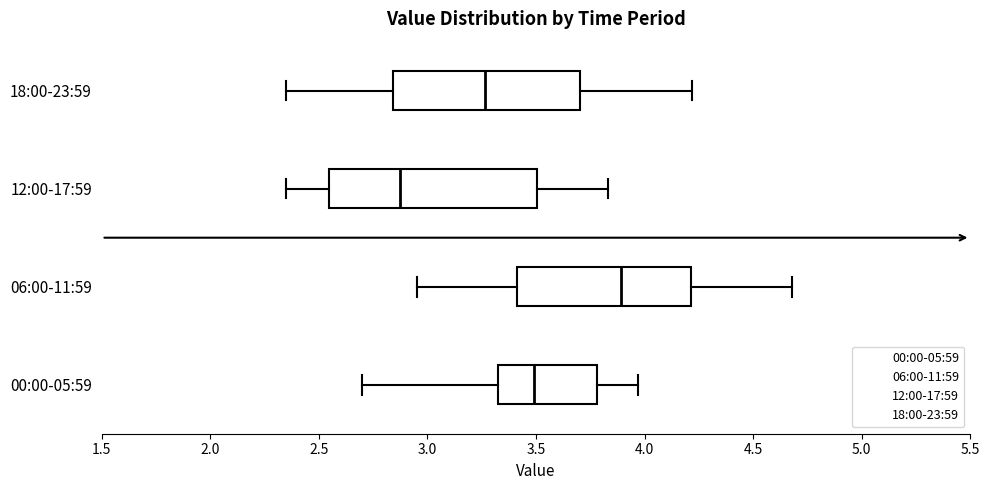

Where is the left edge of the box for 06:00-11:59 on the x-axis? The values are not printed on the chart, so give them approximately, as read against the axis.

3.40